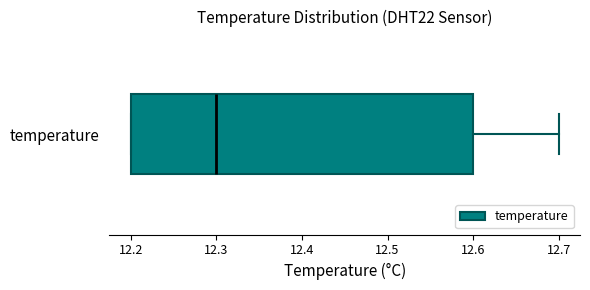

Read this box plot against the x-axis: the position of the median line, the range covered by the box, and the ends of both whiskers. The values are not printed on the chart, so give them approximately, as read against the axis.

median 12.3, box 12.2 to 12.6, whiskers 12.2 to 12.7